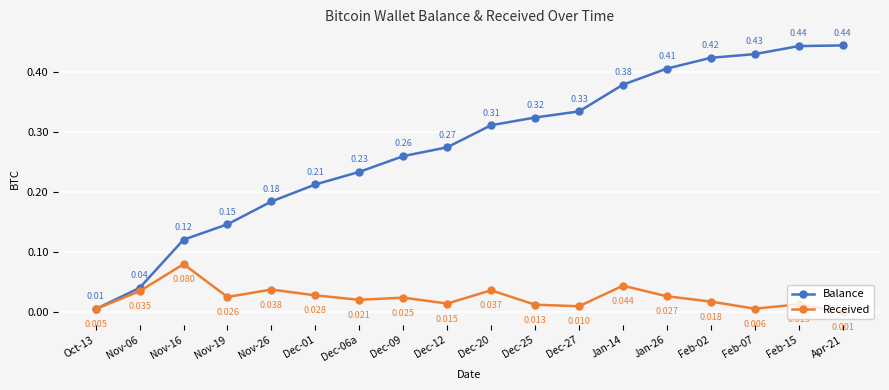

Which series has the widest spread of values?

Balance